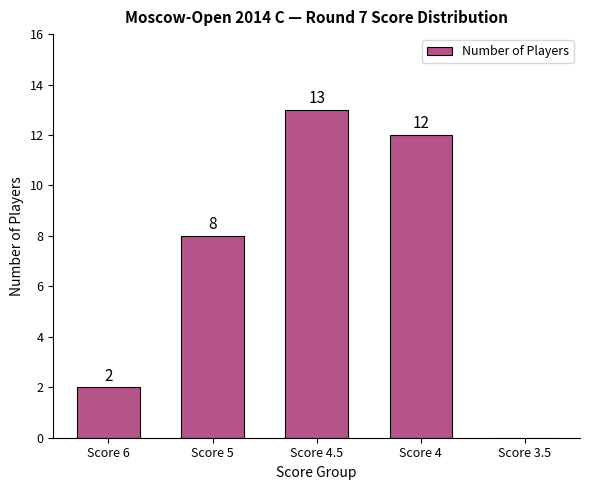

Which has a higher value, Score 3.5 or Score 4?

Score 4